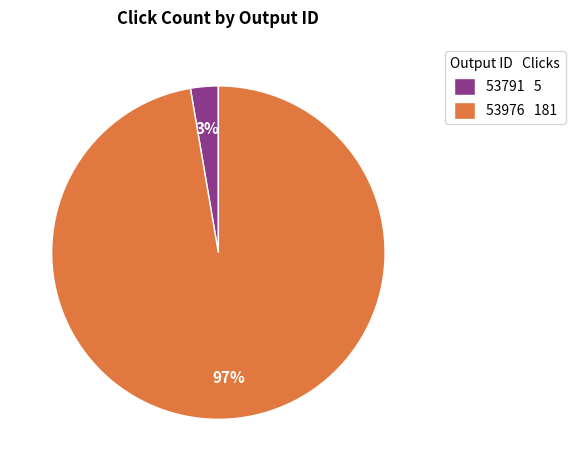

Which slice represents more than half of the pie?

53976